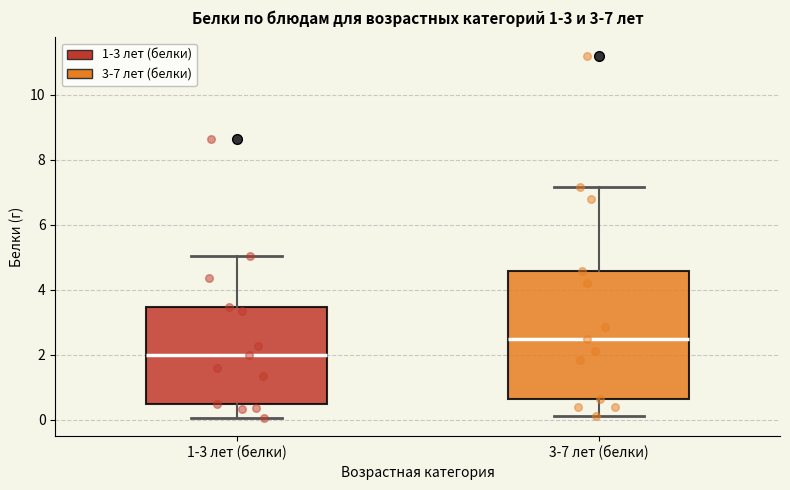

Which box's median line is the lowest?

1-3 лет (белки)